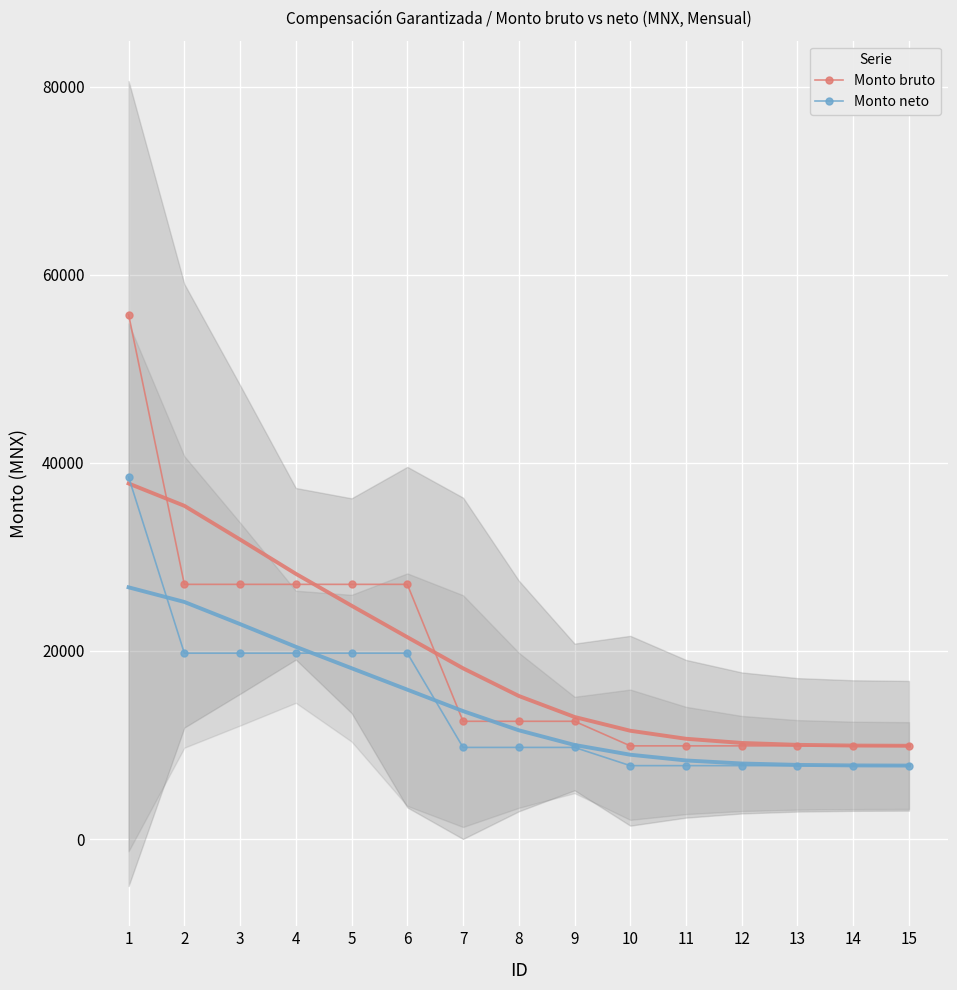

Which label corresponds to the smallest value in the chart?

10